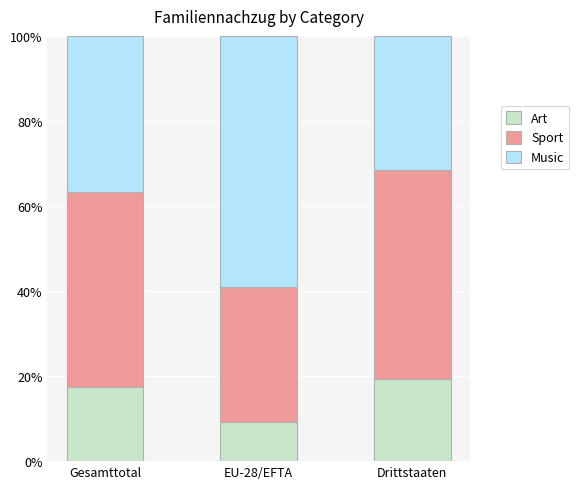

True or false: Art has a value of 10.8 at Drittstaaten.

False